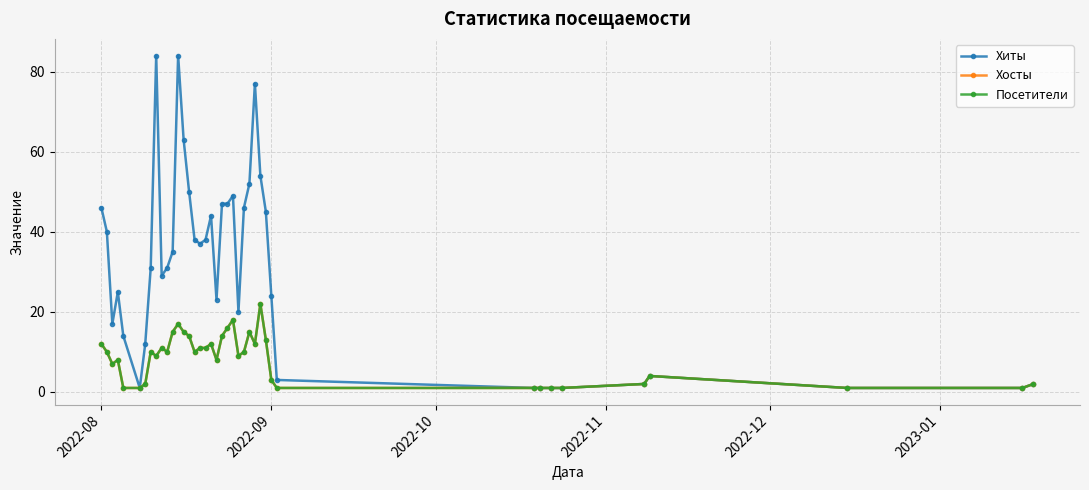

What is the highest value of the Хиты series?

84